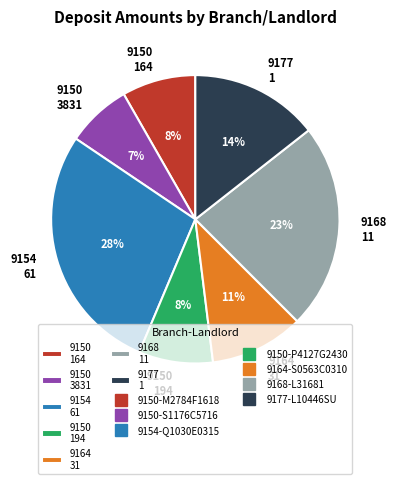

The 9150 3831 slice represents 1% of the pie. True or false?

False